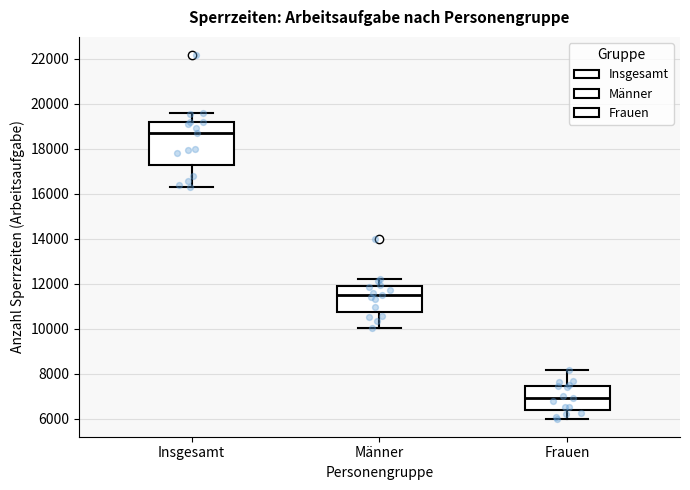

Reading left to right, transcribe this box plot: for each box, give where its median line is, the range the box spans, and where its two whiskers end, as read against the y-axis. The values are not printed on the chart, so give them approximately, as read against the axis.

Insgesamt: median 18800, box 17400 to 19200, whiskers 16400 to 19600
Männer: median 11400, box 10800 to 11800, whiskers 10000 to 12200
Frauen: median 7000, box 6400 to 7400, whiskers 6000 to 8200